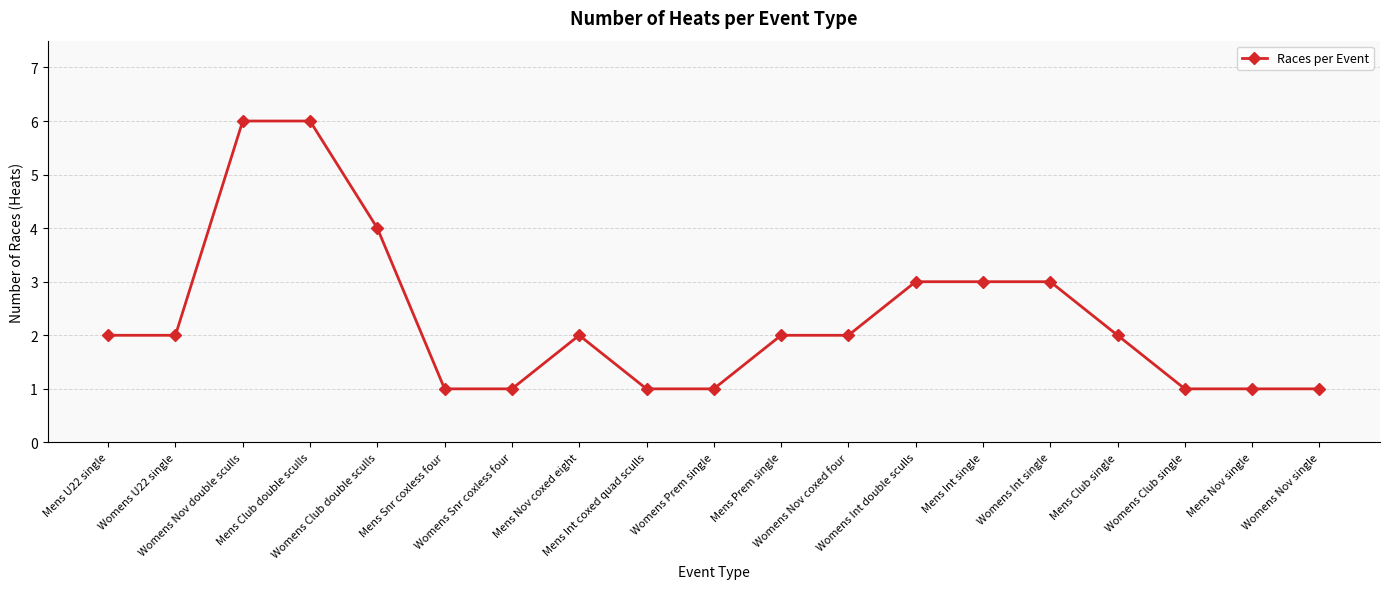

What is the greatest value displayed?

6